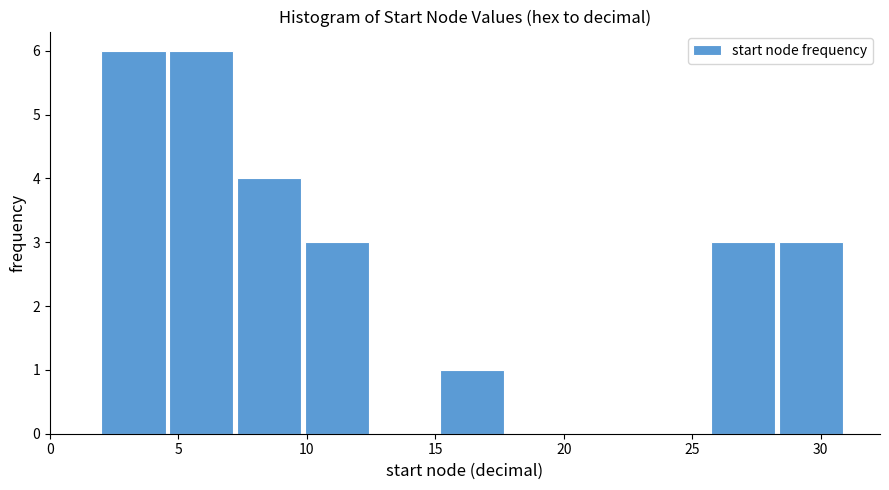

Reading left to right, transcribe this chart: for each bar, give the range it covers on the x-axis and its height. Neither the bar edges nor the heights are printed on the chart, so give them approximately, as read against the axes.

2.0 to 4.5: 6
4.5 to 7.5: 6
7.5 to 10.0: 4
10.0 to 12.5: 3
12.5 to 15.0: 0
15.0 to 18.0: 1
18.0 to 20.5: 0
20.5 to 23.0: 0
23.0 to 25.5: 0
25.5 to 28.5: 3
28.5 to 31.0: 3